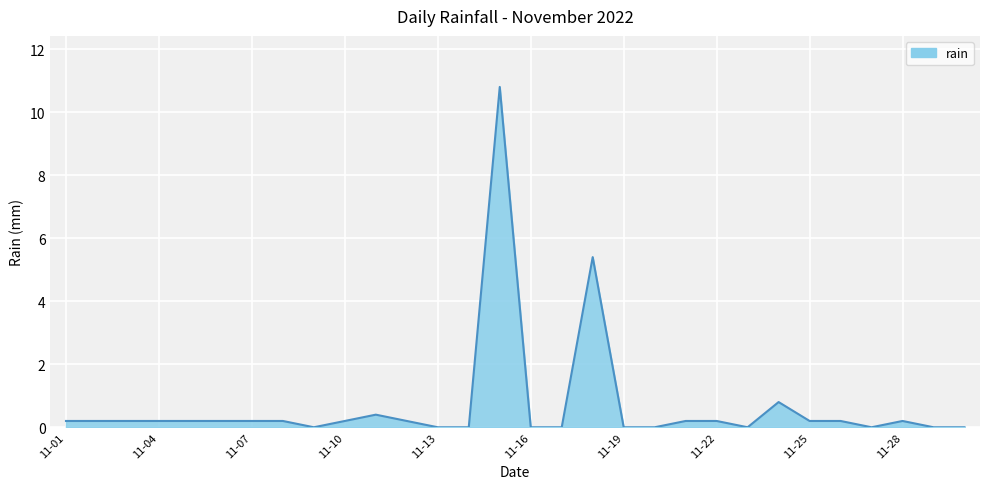

What is the greatest value displayed?

10.8